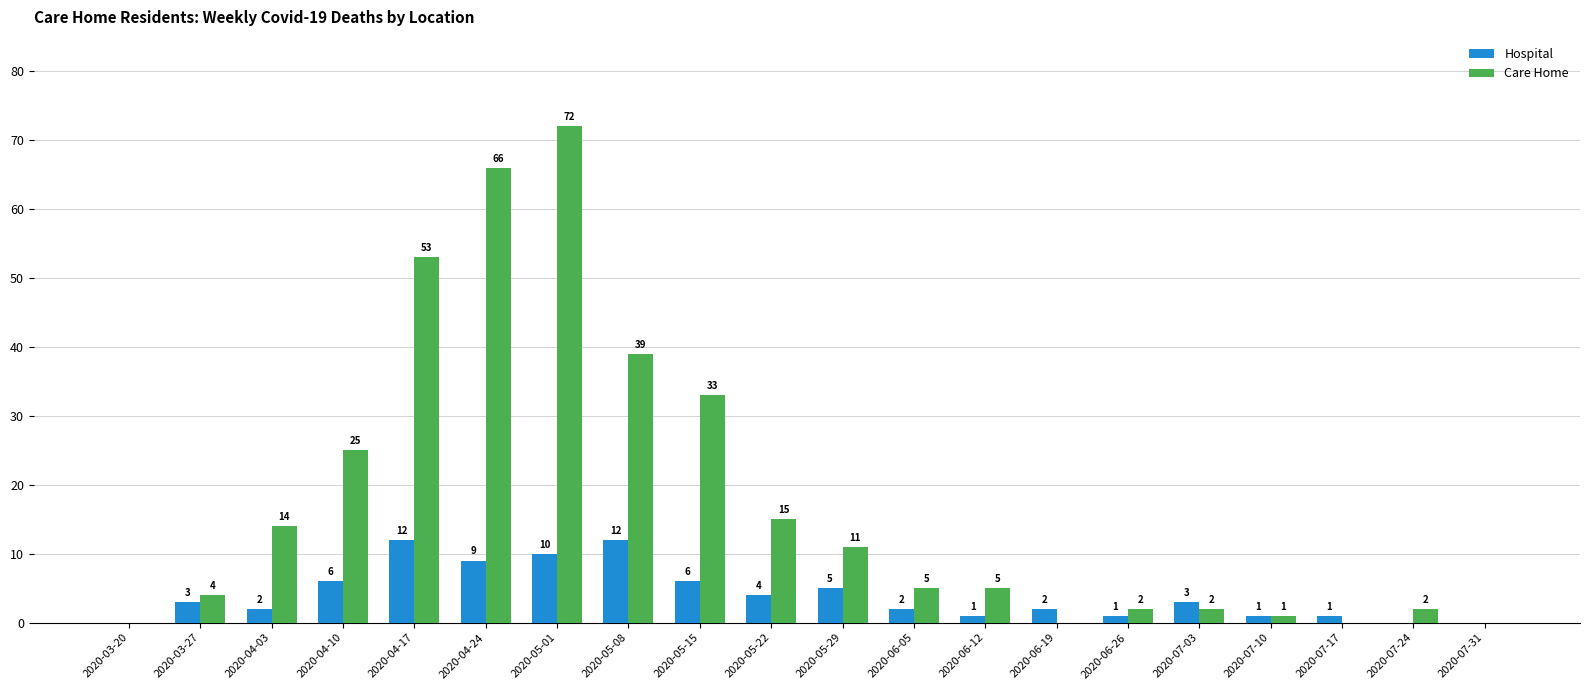

Is the value of Hospital at 2020-05-29 greater than the value of Care Home at 2020-06-26?

Yes